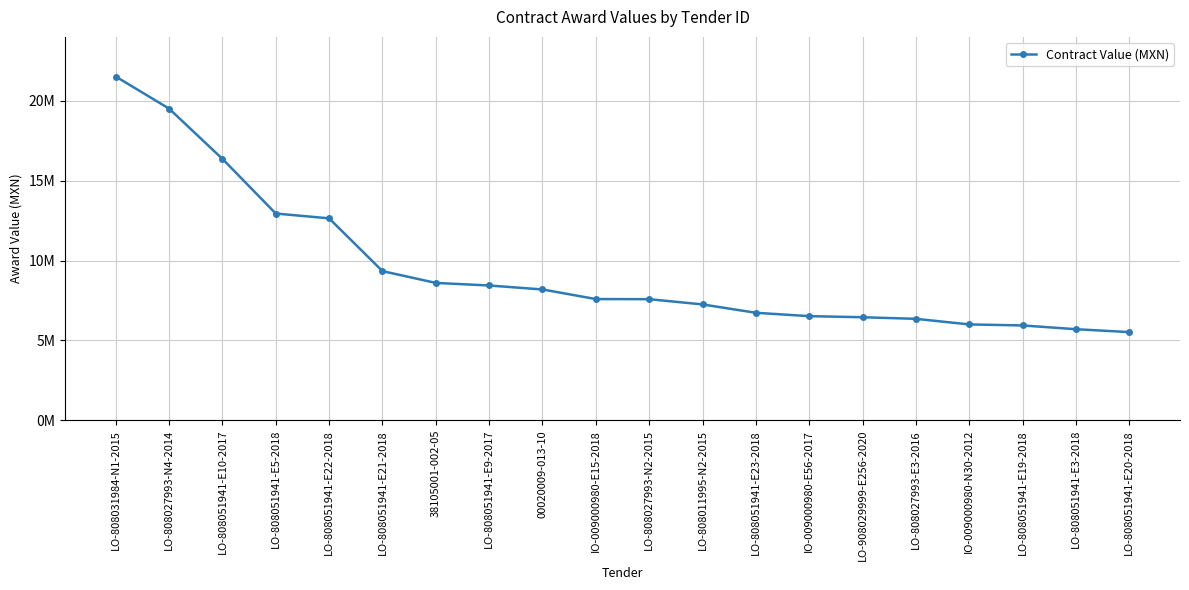

Approximately how many times larger is the value at LO-808027993-N4-2014 compared to LO-808051941-E20-2018?

3.5